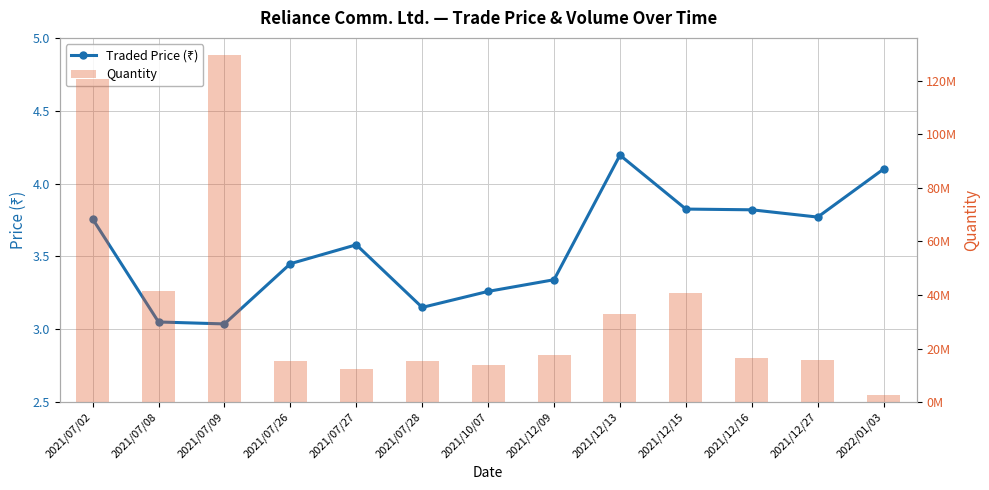

Count the number of data series in this chart.

2